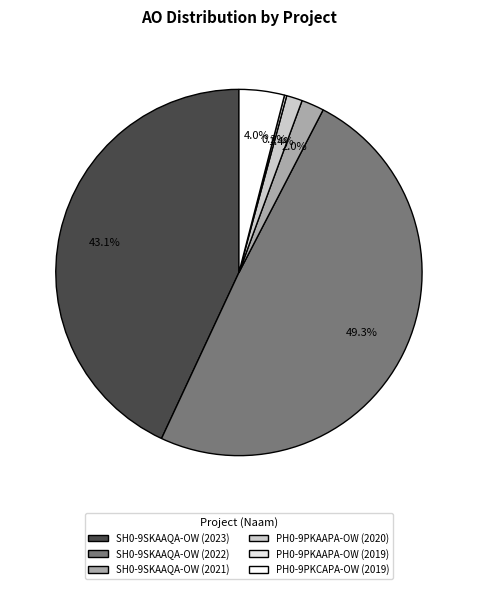

The SH0-9SKAAQA-OW (2022) slice represents 49% of the pie. True or false?

True